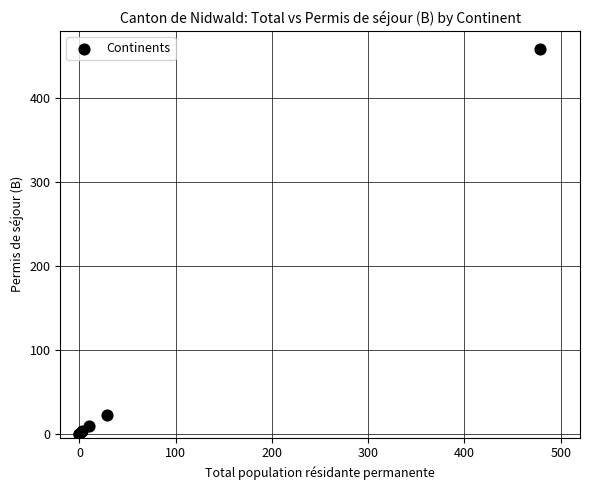

What Y value in the scatter plot is closest to 229?

22